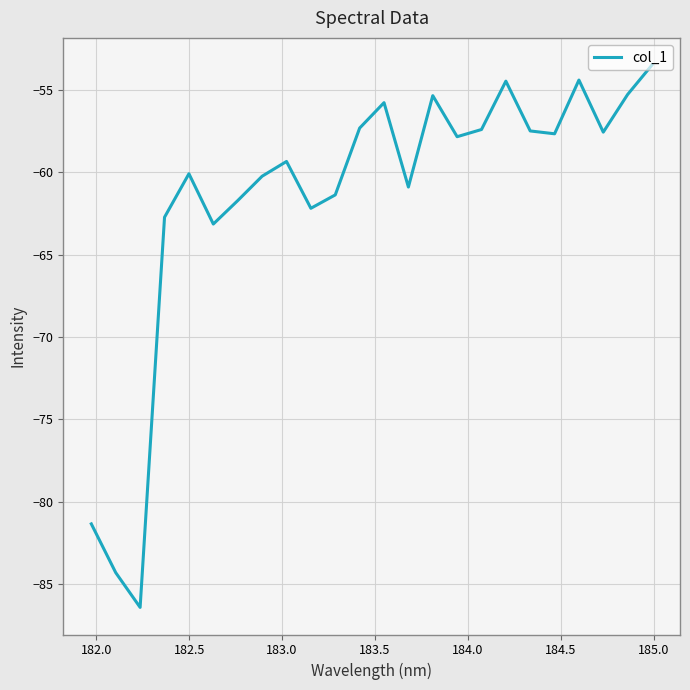

What is the minimum value shown in the chart?

-86.4